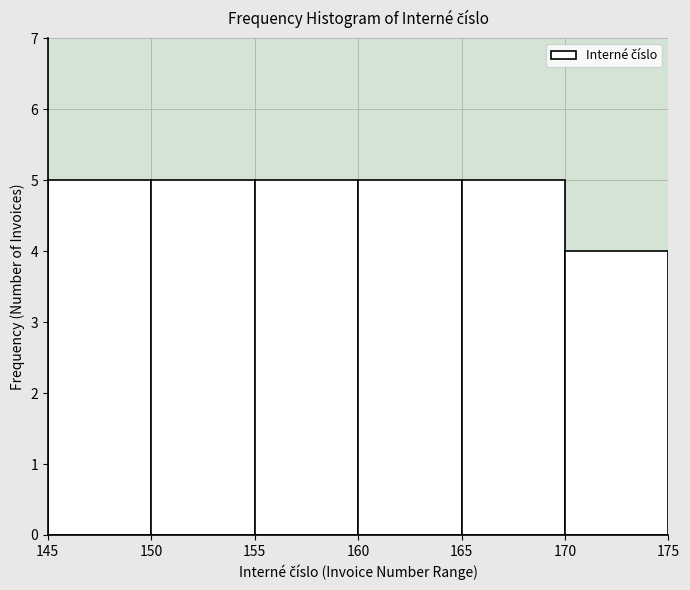

What is the height of the bar covering 150 to 155 on the x-axis? The values are not printed on the chart, so give them approximately, as read against the axis.

5